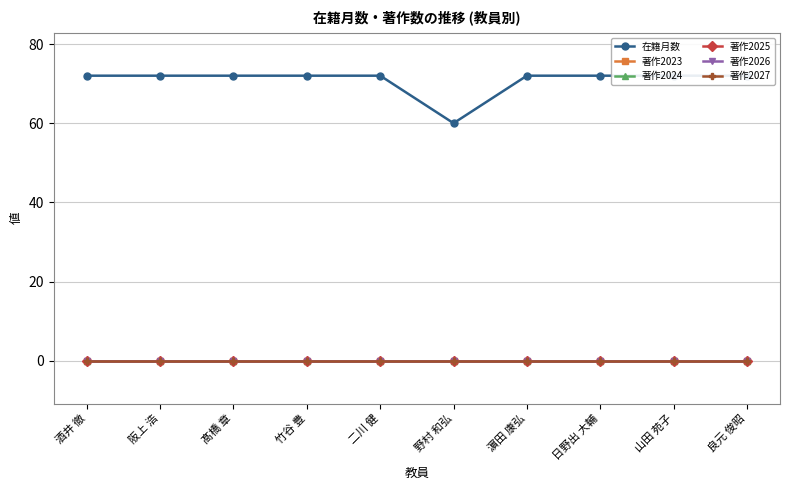

True or false: 著作2026 has more than 2 points higher than both neighbors.

False